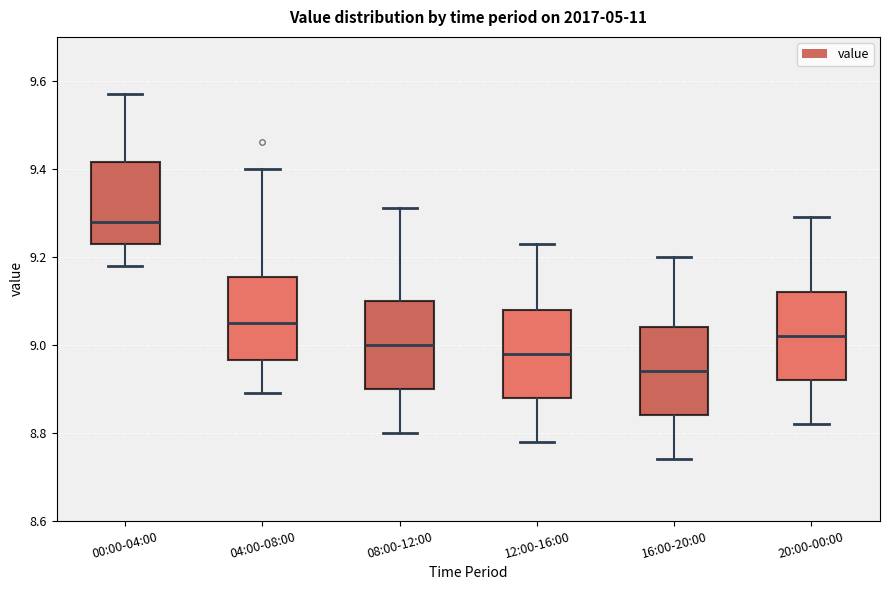

Reading left to right, transcribe this box plot: for each box, give where its median line is, the range the box spans, and where its two whiskers end, as read against the y-axis. The values are not printed on the chart, so give them approximately, as read against the axis.

00:00-04:00: median 9.28, box 9.24 to 9.42, whiskers 9.18 to 9.58
04:00-08:00: median 9.06, box 8.96 to 9.16, whiskers 8.90 to 9.40
08:00-12:00: median 9.00, box 8.90 to 9.10, whiskers 8.80 to 9.32
12:00-16:00: median 8.98, box 8.88 to 9.08, whiskers 8.78 to 9.24
16:00-20:00: median 8.94, box 8.84 to 9.04, whiskers 8.74 to 9.20
20:00-00:00: median 9.02, box 8.92 to 9.12, whiskers 8.82 to 9.30